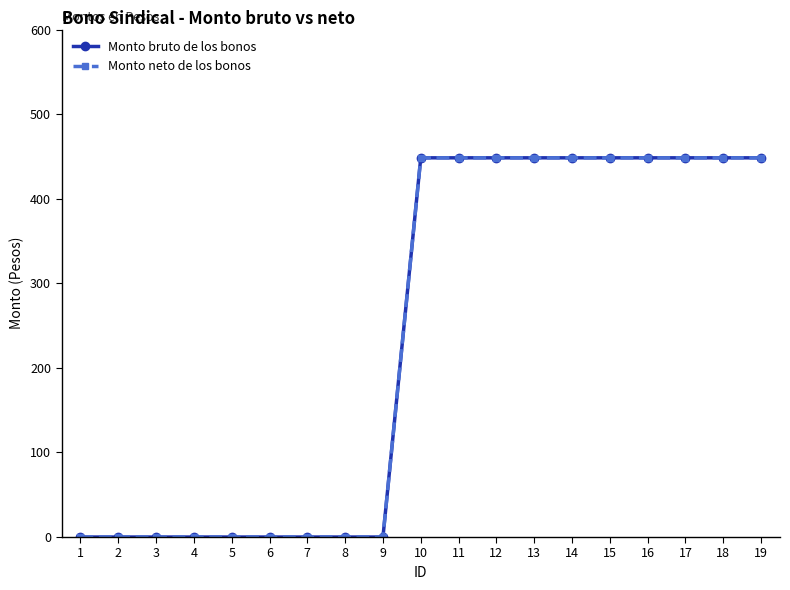

Reading left to right, list all the values displayed in this chart.

Monto bruto de los bonos: 0.0	0.0	0.0	0.0	0.0	0.0	0.0	0.0	0.0	448.3	448.3	448.3	448.3	448.3	448.3	448.3	448.3	448.3	448.3
Monto neto de los bonos: 0.0	0.0	0.0	0.0	0.0	0.0	0.0	0.0	0.0	448.3	448.3	448.3	448.3	448.3	448.3	448.3	448.3	448.3	448.3